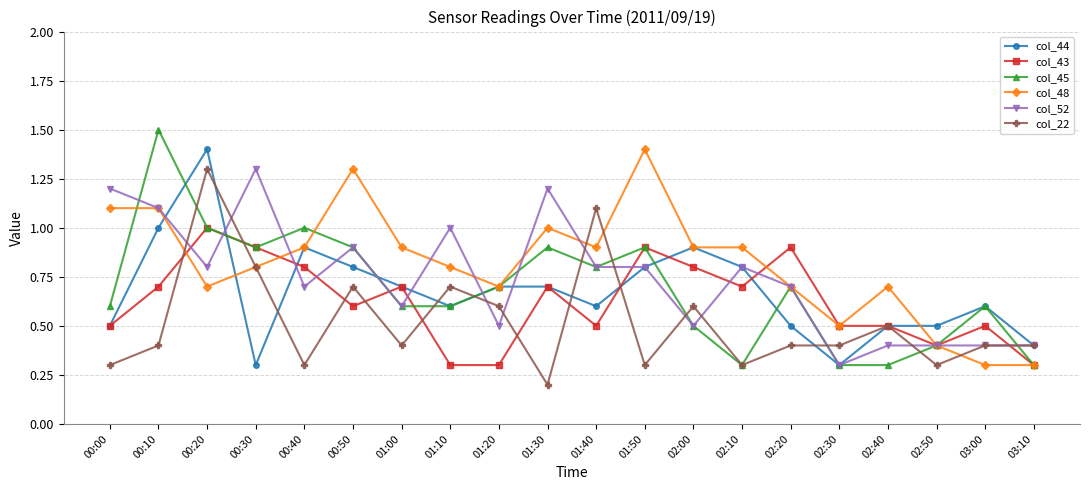

What is the label of the 8th point from the right?

02:00